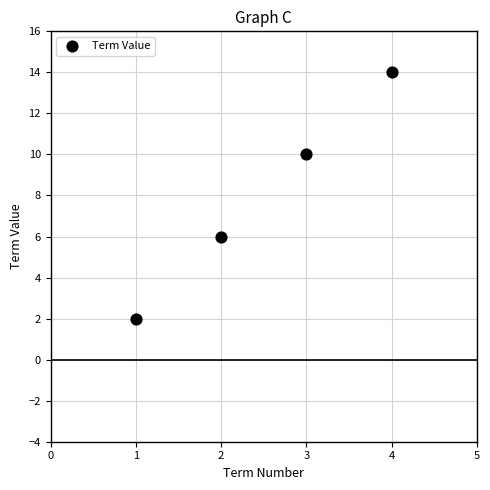

What is the range of Y values (max minus min)?

12